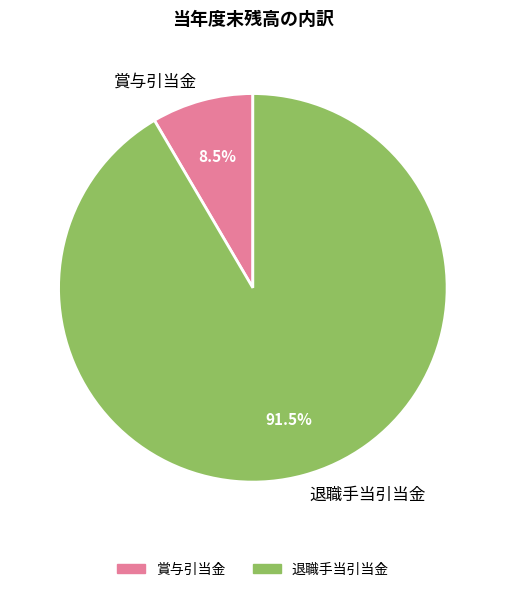

Which category has the smallest portion of the pie?

賞与引当金